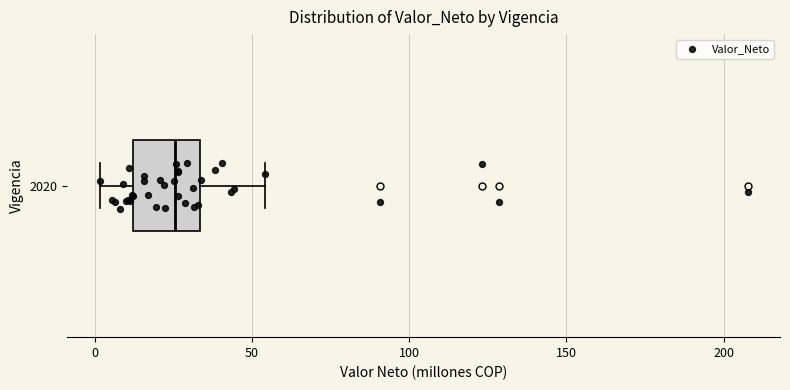

Read this box plot against the x-axis: the position of the median line, the range covered by the box, and the ends of both whiskers. The values are not printed on the chart, so give them approximately, as read against the axis.

median 25, box 10 to 35, whiskers 0 to 55